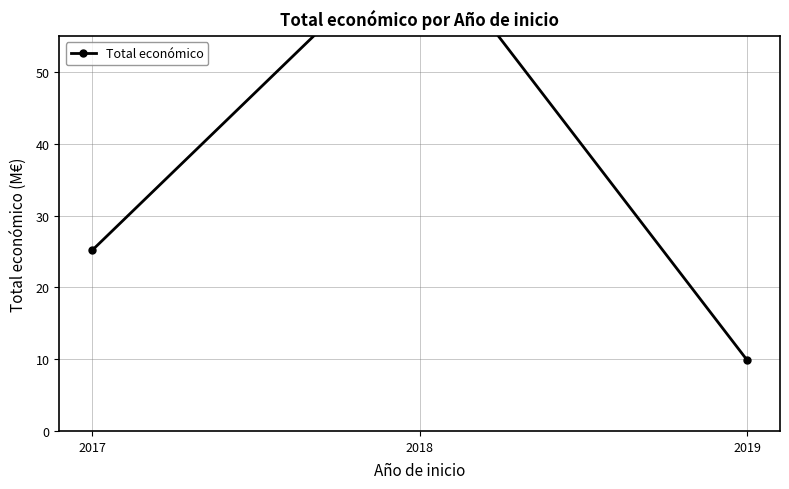

List the labels in order of value, smallest first.

2019, 2017, 2018